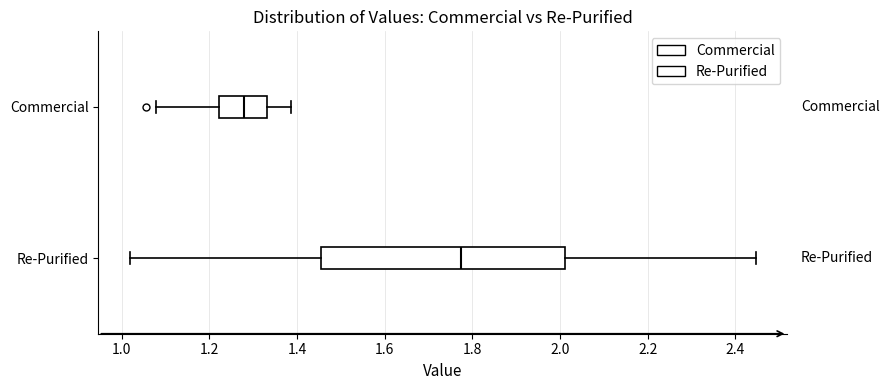

Which box has the furthest to the right median line?

Re-Purified